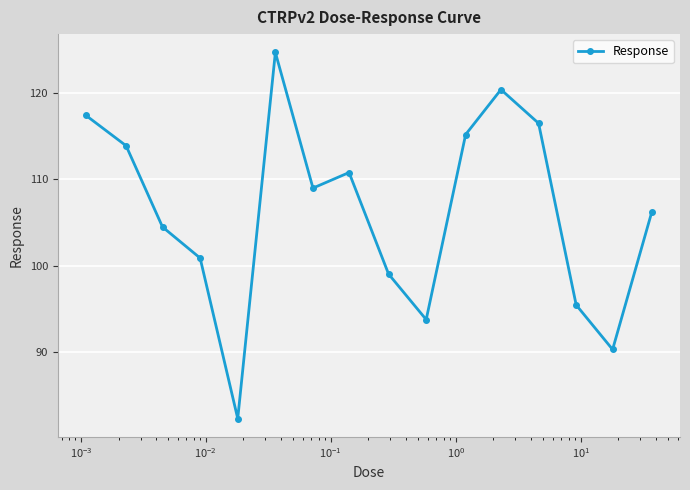

How many points are lower than both their immediate neighbors (excluding endpoints)?

4